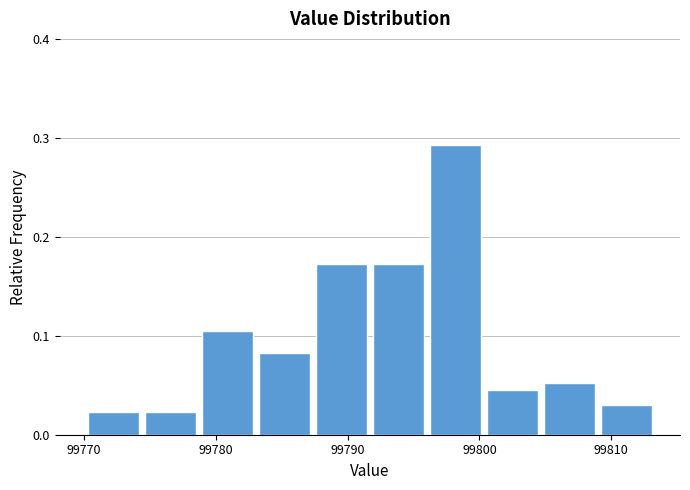

Reading left to right, list every bar in this chart as the range it spans on the x-axis followed by its height. Neither the bar edges nor the heights are printed on the chart, so give them approximately, as read against the axes.

99770 to 99775: 0.02
99775 to 99779: 0.02
99779 to 99783: 0.11
99783 to 99788: 0.08
99788 to 99792: 0.17
99792 to 99796: 0.17
99796 to 99801: 0.29
99801 to 99805: 0.05
99805 to 99809: 0.05
99809 to 99814: 0.03